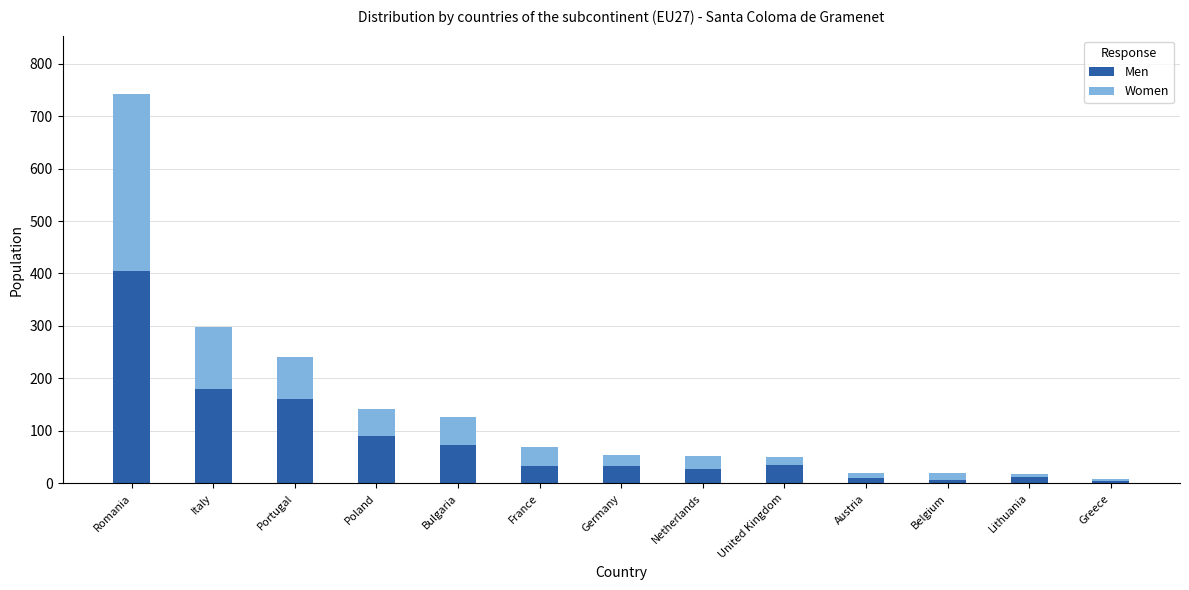

What is the difference between the maximum and minimum values in the Men series?

399